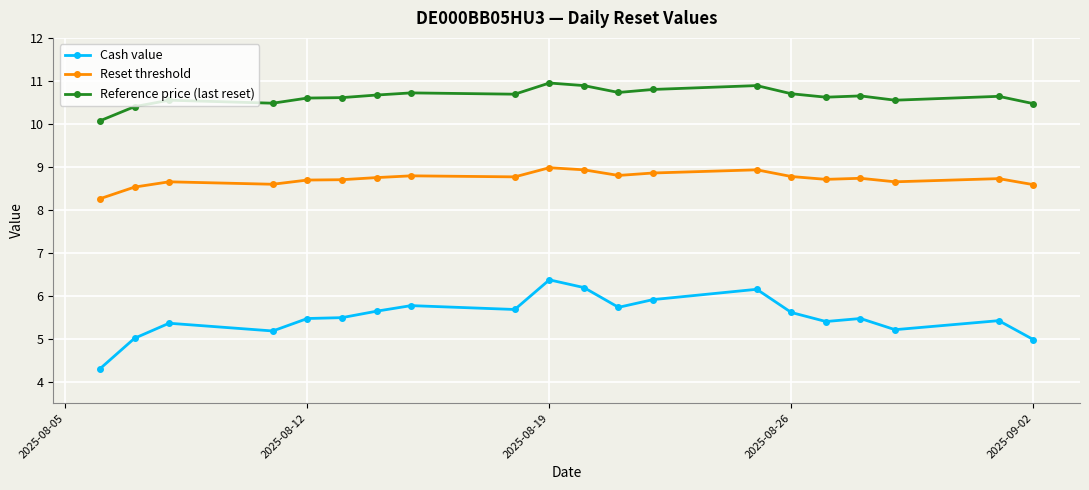

Which series has the largest range (max minus min)?

Cash value